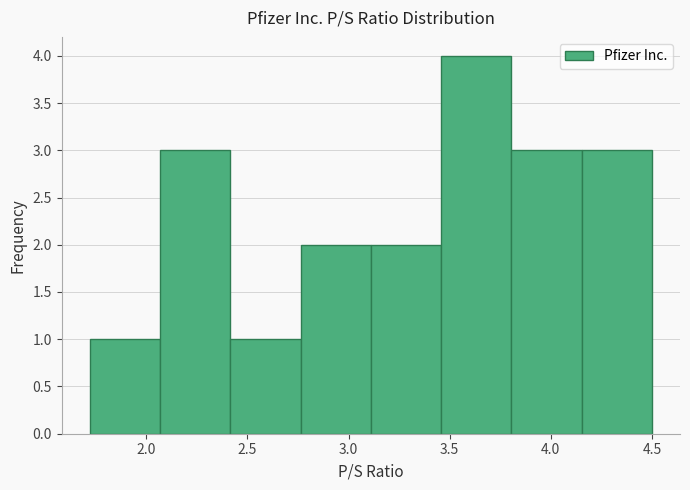

Reading left to right, transcribe this chart: for each bar, give the range it covers on the x-axis and its height. Neither the bar edges nor the heights are printed on the chart, so give them approximately, as read against the axes.

1.70 to 2.05: 1
2.05 to 2.40: 3
2.40 to 2.75: 1
2.75 to 3.10: 2
3.10 to 3.45: 2
3.45 to 3.80: 4
3.80 to 4.15: 3
4.15 to 4.50: 3